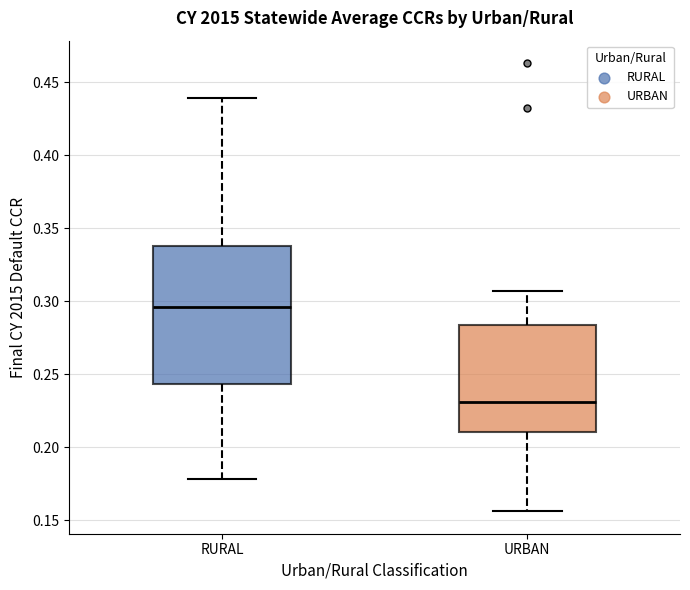

Reading left to right, transcribe this box plot: for each box, give where its median line is, the range the box spans, and where its two whiskers end, as read against the y-axis. The values are not printed on the chart, so give them approximately, as read against the axis.

RURAL: median 0.295, box 0.245 to 0.340, whiskers 0.180 to 0.440
URBAN: median 0.230, box 0.210 to 0.285, whiskers 0.155 to 0.305